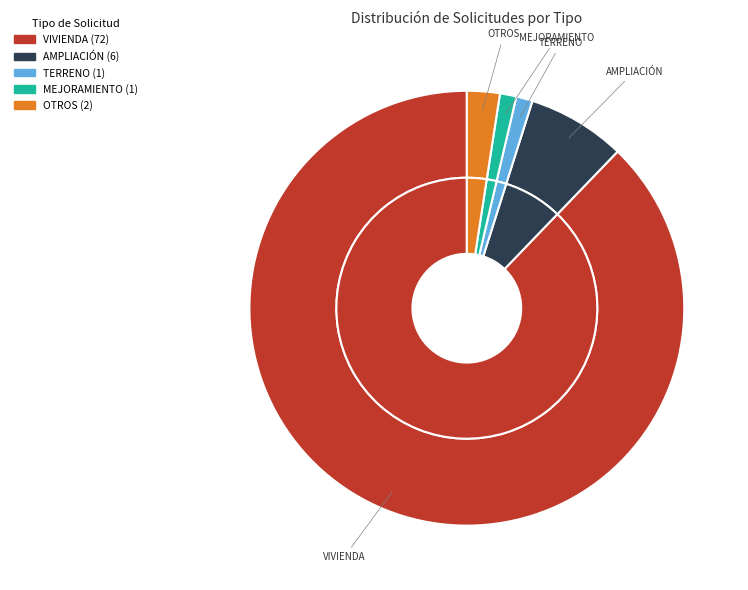

How many segments does this pie chart have?

5